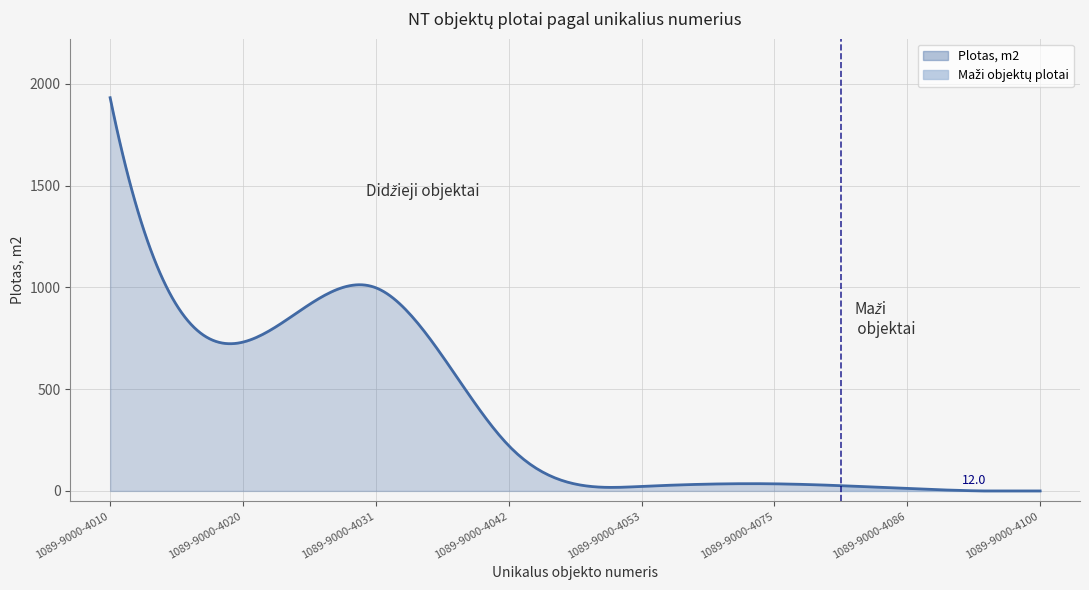

Which category has the highest value across all series?

1089-9000-4010